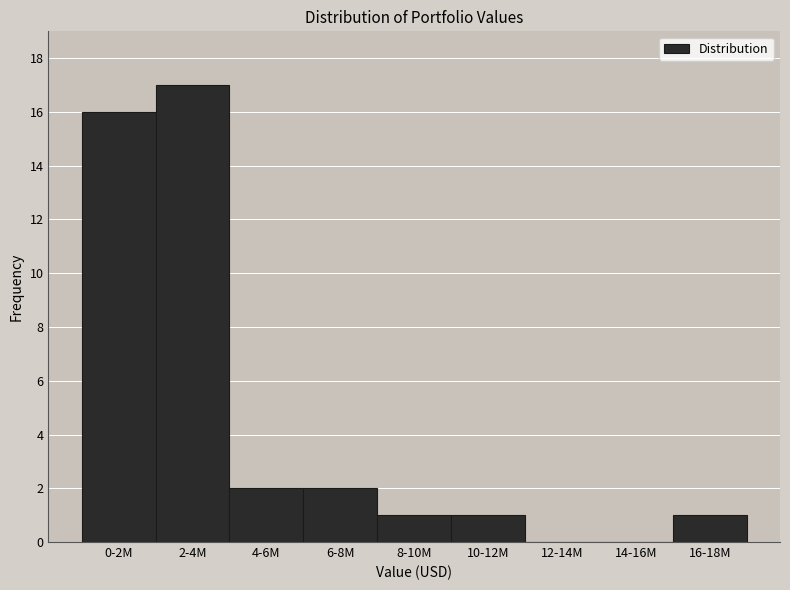

Reading left to right, what are all the values shown in this chart?

0-2M=16	2-4M=17	4-6M=2	6-8M=2	8-10M=1	10-12M=1	12-14M=0	14-16M=0	16-18M=1